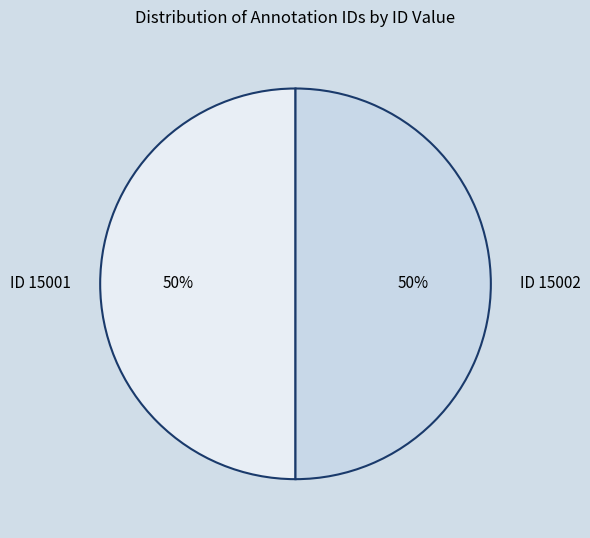

Is the sum of ID 15001 and ID 15002 greater than half?

Yes